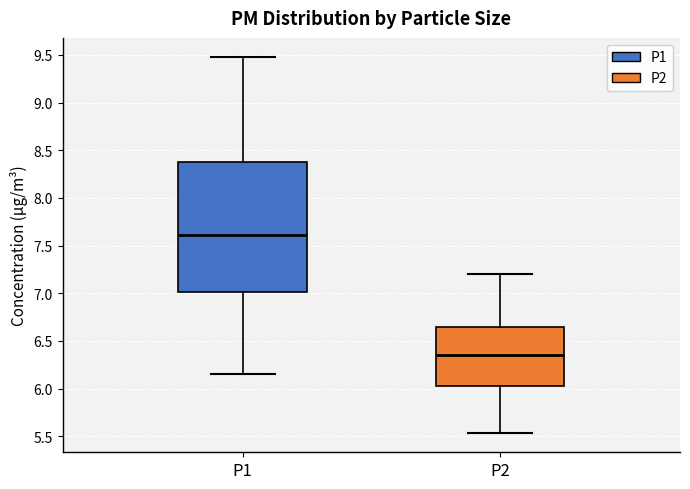

Which box has the lowest median line?

P2